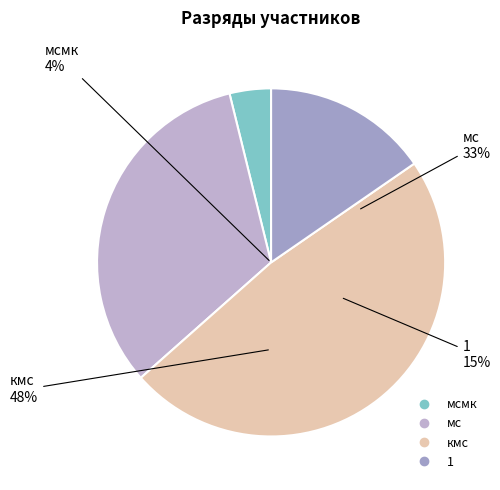

How many segments does this pie chart have?

4